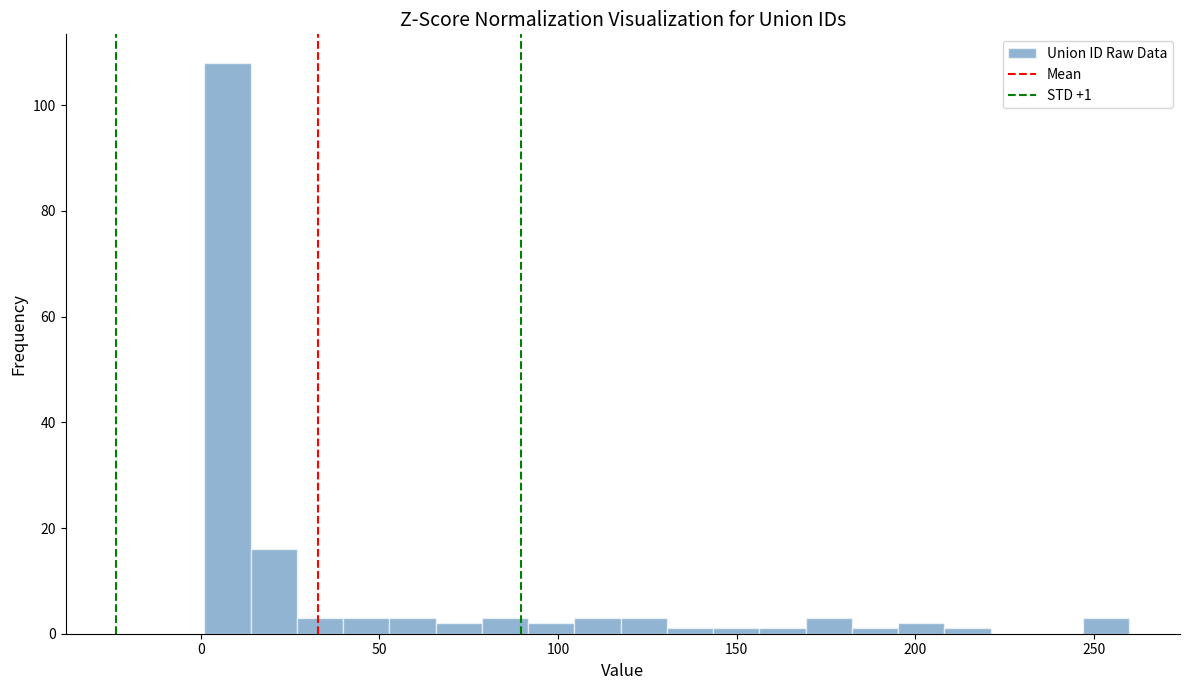

Read against the x-axis, roughly where is the centre of the tallest bar?

5